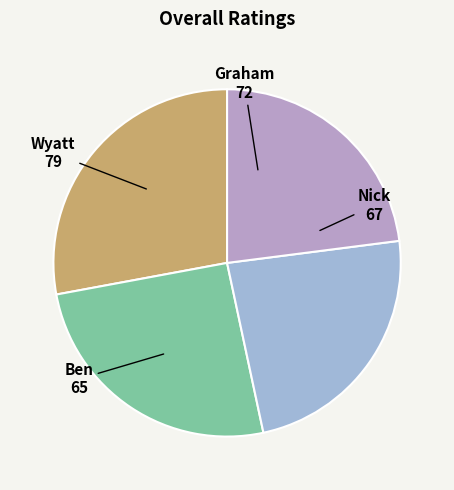

Combined, do Wyatt and Graham account for over 50%?

Yes